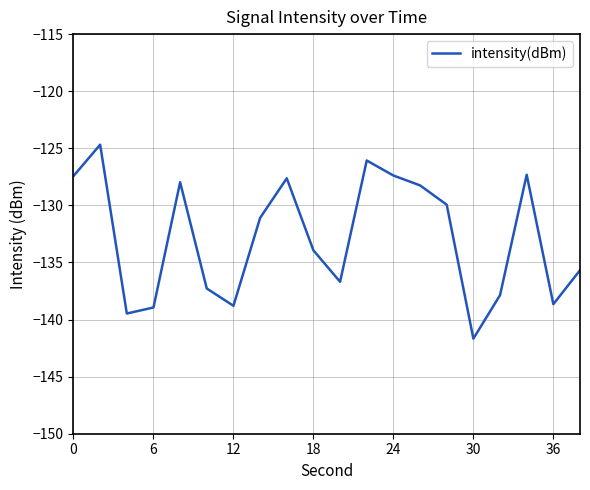

What is the smallest value displayed?

-141.7